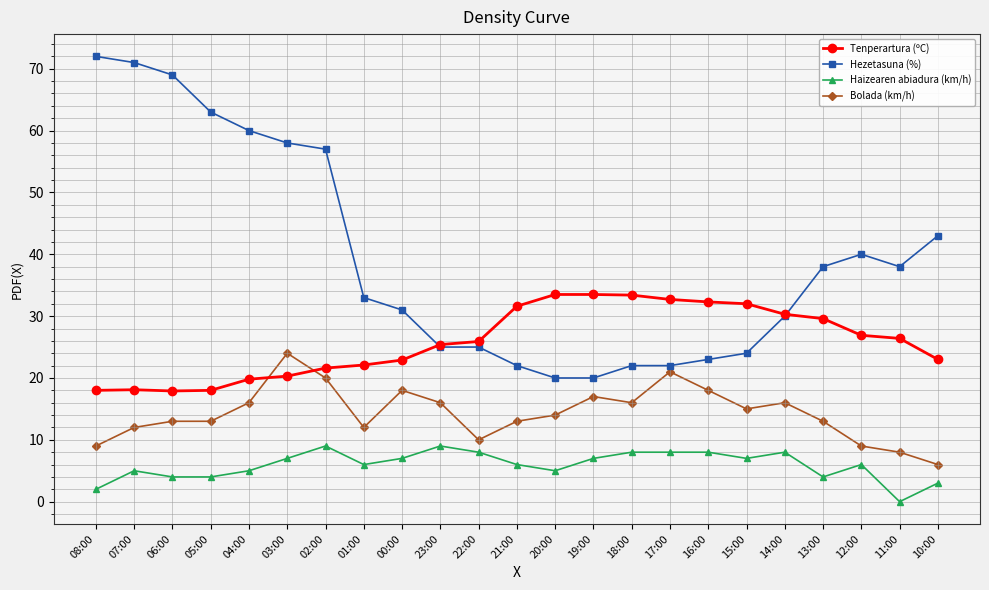

At which label is Hezetasuna (%) closest to 46?

10:00